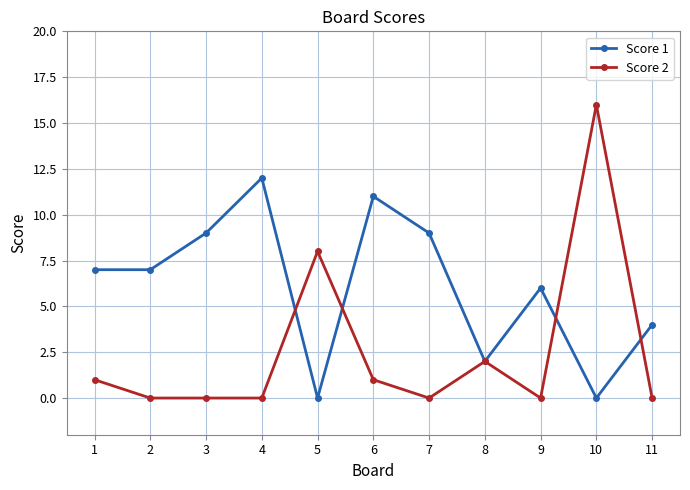

Which series has the largest range (max minus min)?

Score 2